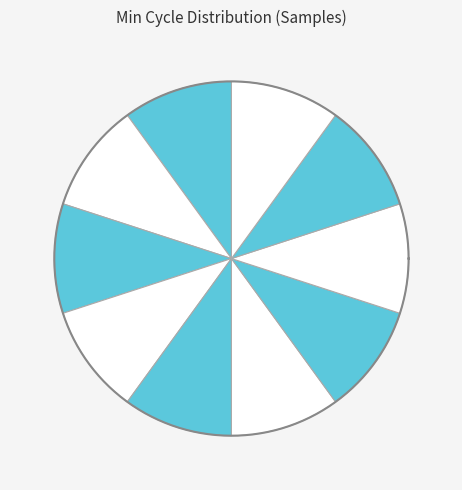

Rank the categories by value from lowest to highest.

28, 28, 28, 28, 28, 28, 28, 28, 28, 28